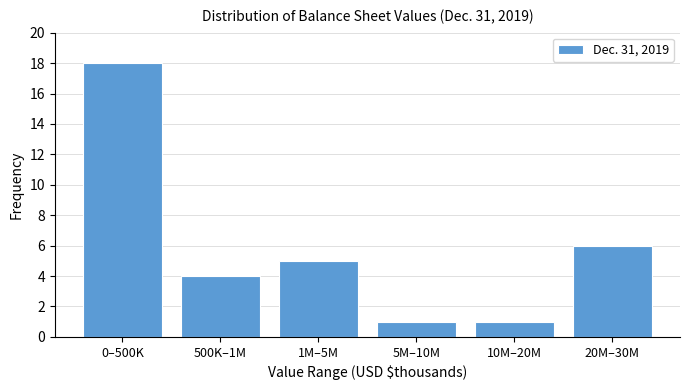

Reading right to left, list all the values displayed in this chart.

20M–30M=6	10M–20M=1	5M–10M=1	1M–5M=5	500K–1M=4	0–500K=18